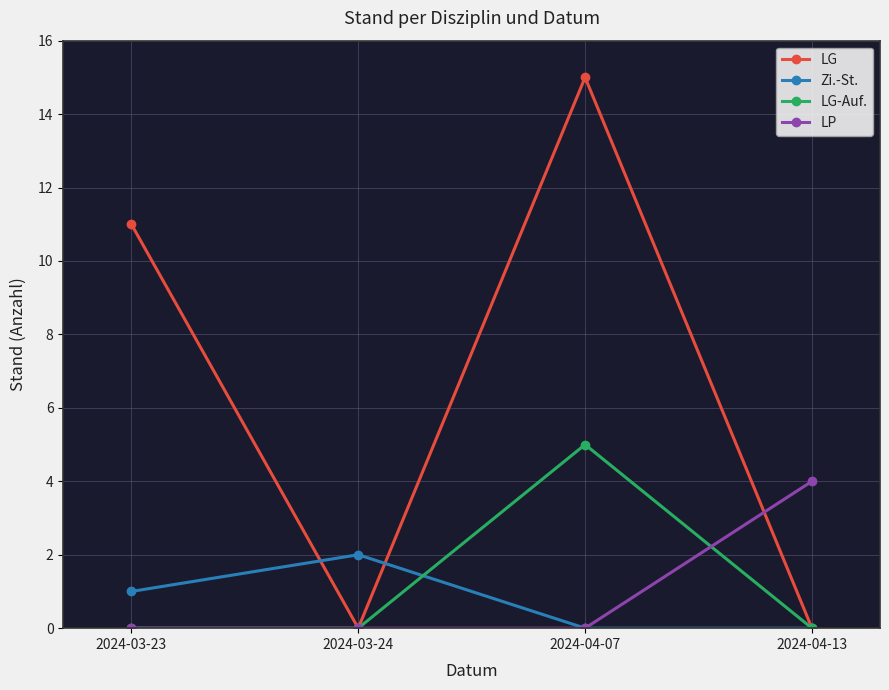

Read the Zi.-St. value at 2024-03-24.

2